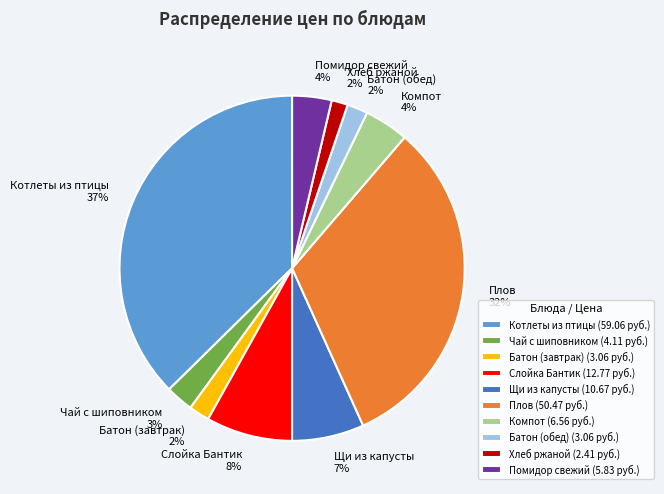

Is it true that Хлеб ржаной 2% is 2% of the pie?

True